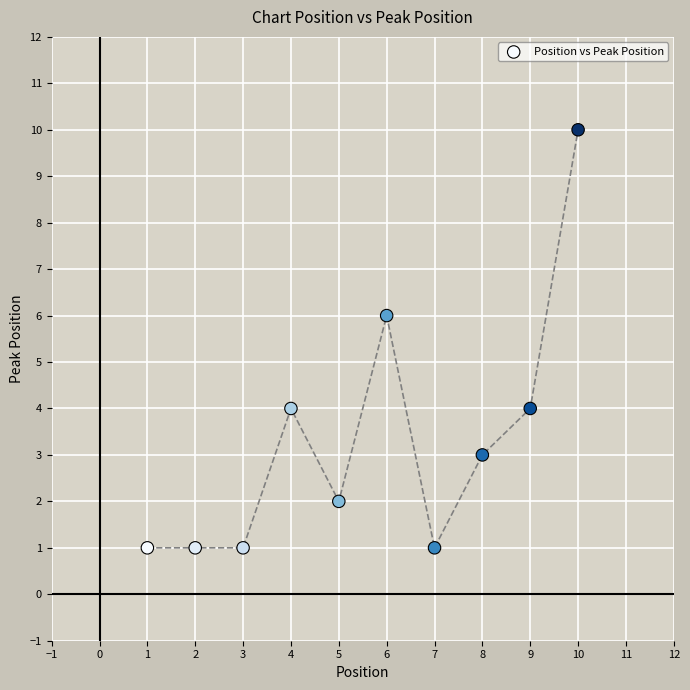

What is the average Y value?

3